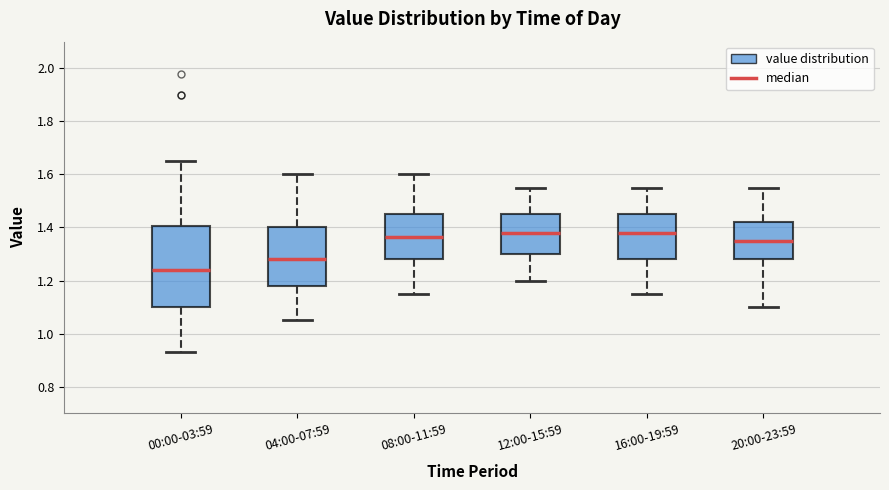

Which box is the tallest, from its lower edge to its upper edge?

00:00-03:59